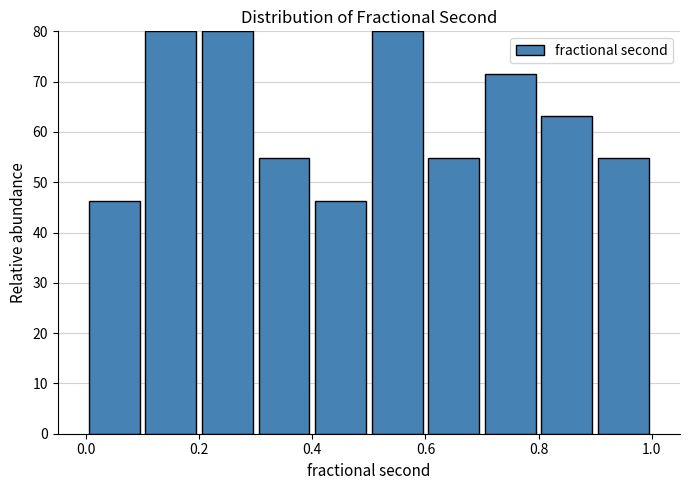

Reading left to right, list every bar in this chart as the range it spans on the x-axis followed by its height. The values are not printed on the chart, so give them approximately, as read against the axis.

0.0 to 0.1: 46
0.1 to 0.2: 80
0.2 to 0.3: 80
0.3 to 0.4: 55
0.4 to 0.5: 46
0.5 to 0.6: 80
0.6 to 0.7: 55
0.7 to 0.8: 72
0.8 to 0.9: 63
0.9 to 1.0: 55